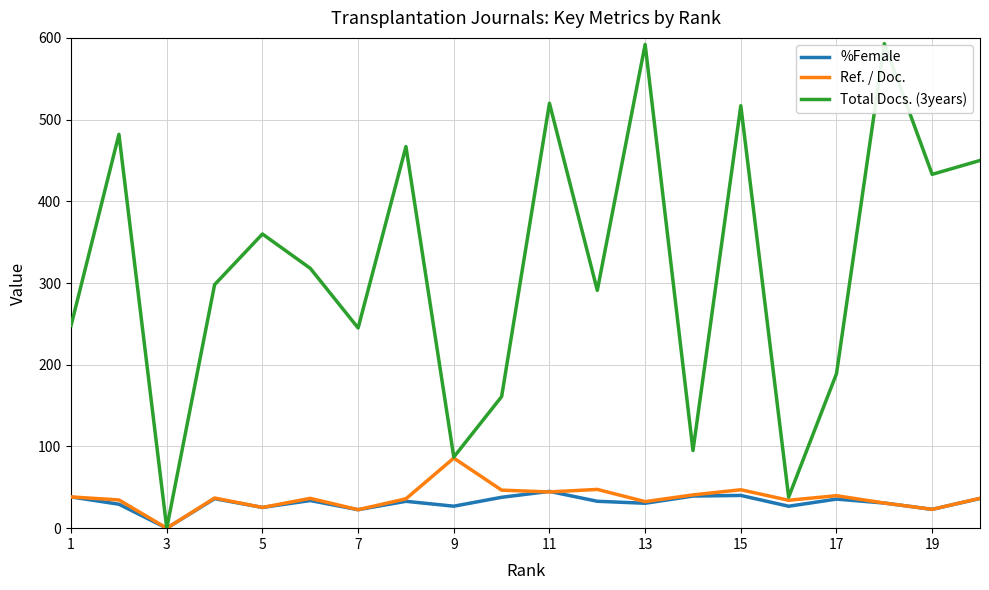

Which series has the widest spread of values?

Total Docs. (3years)